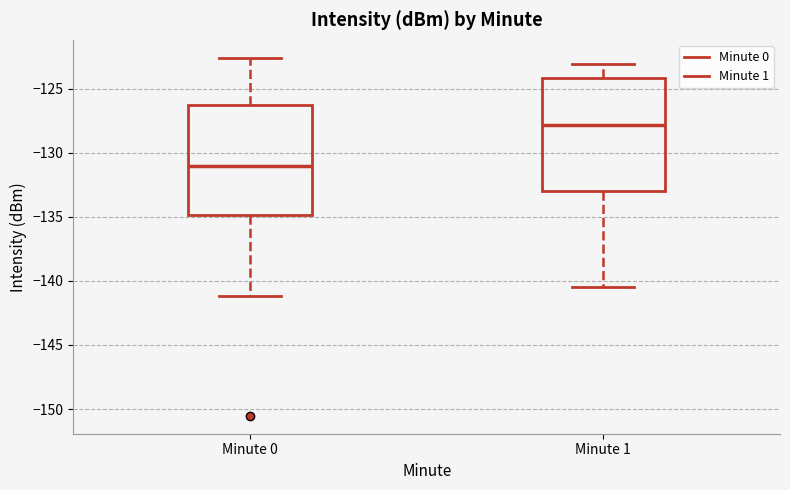

Which box has the highest median line?

Minute 1